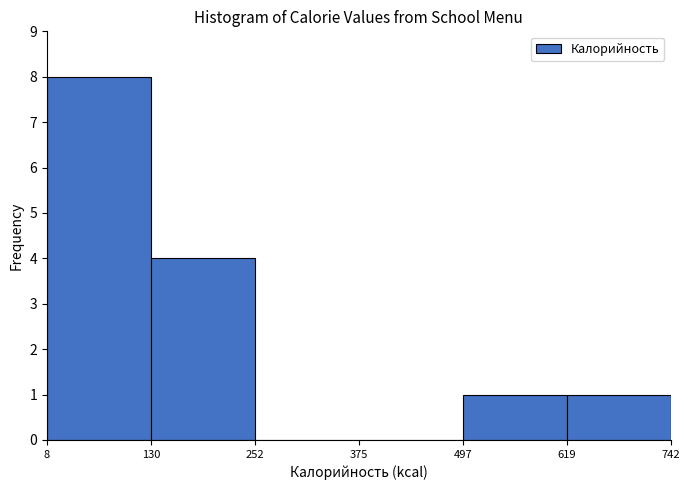

Which range on the x-axis has the tallest bar?

8 to 130